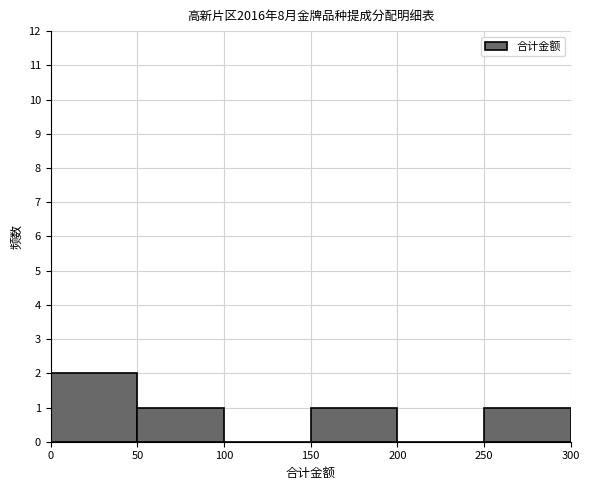

Reading left to right, list every bar in this chart as the range it spans on the x-axis followed by its height. The values are not printed on the chart, so give them approximately, as read against the axis.

0 to 50: 2
50 to 100: 1
100 to 150: 0
150 to 200: 1
200 to 250: 0
250 to 300: 1